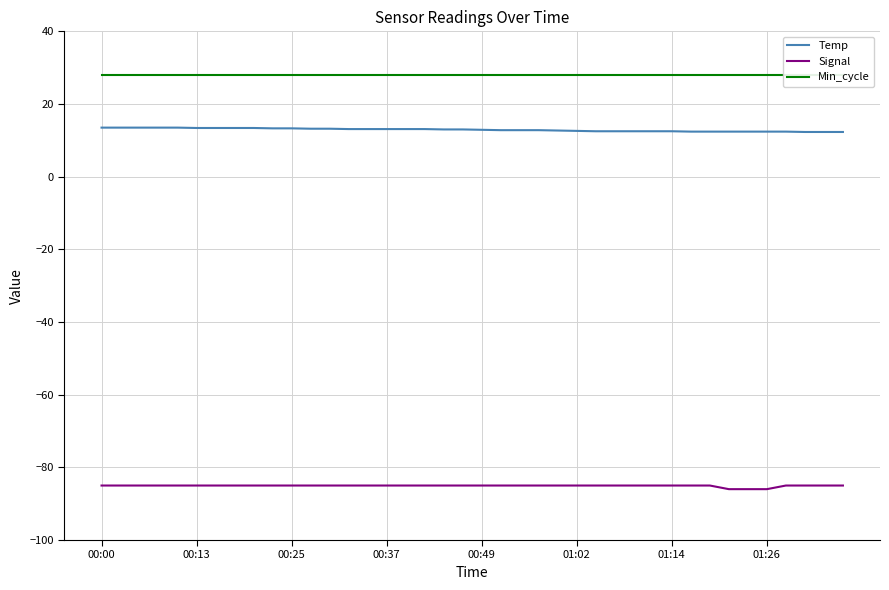

At which category is the sum across all series the highest?

00:00